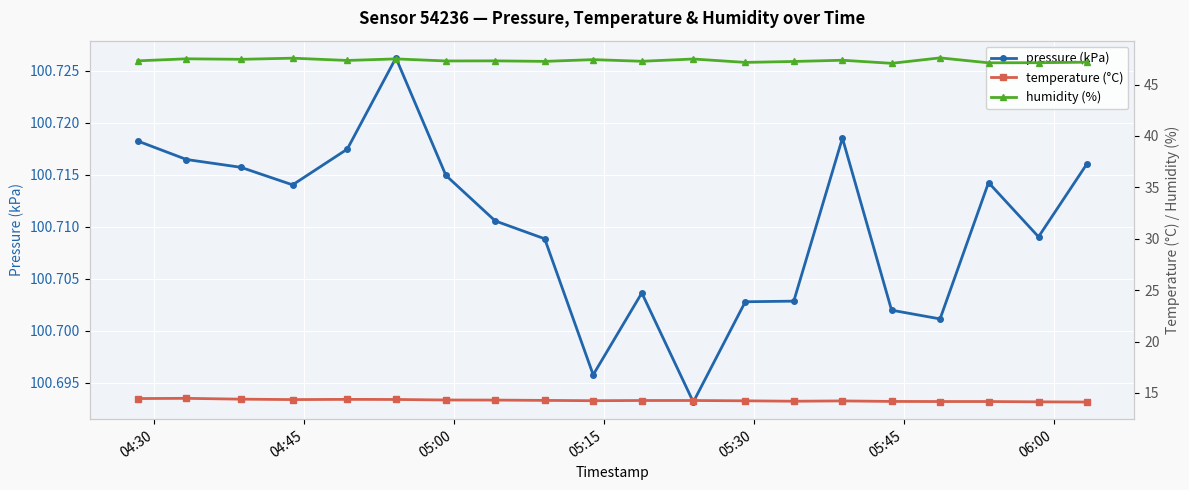

True or false: pressure (kPa) has more than 0 interior local peaks.

True